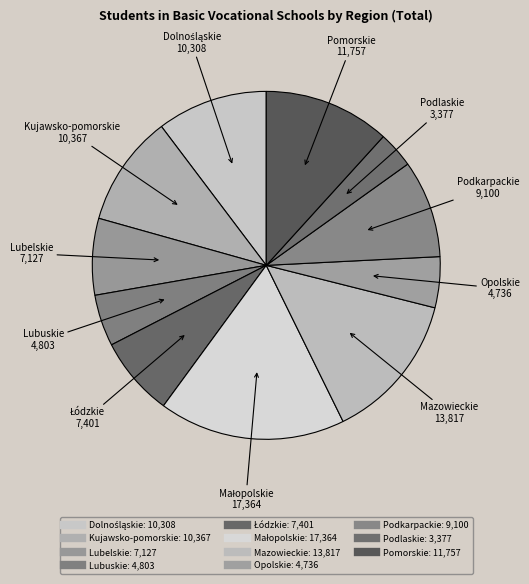

Does Opolskie account for over 50% of the chart?

No